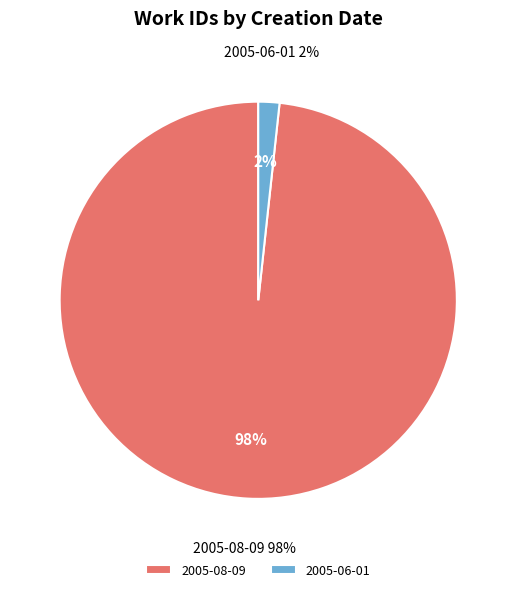

Does 2005-06-01 represent more than half of the total?

No